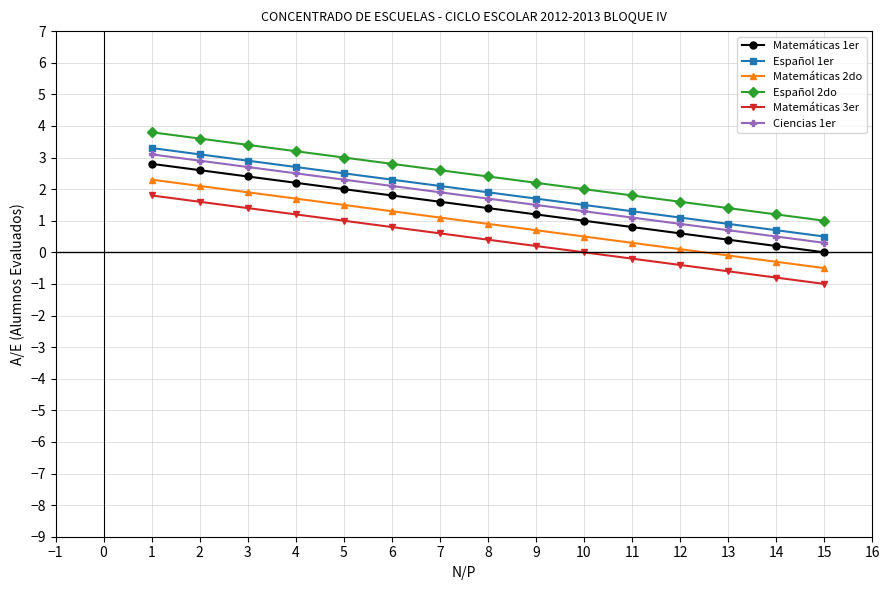

True or false: Español 2do and Matemáticas 1er intersect in this chart.

False